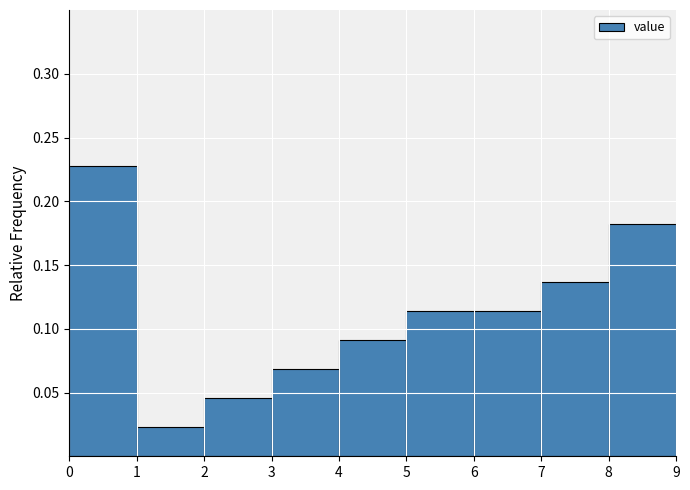

Reading left to right, transcribe this chart: for each bar, give the range it covers on the x-axis and its height. The values are not printed on the chart, so give them approximately, as read against the axis.

0 to 1: 0.225
1 to 2: 0.025
2 to 3: 0.045
3 to 4: 0.070
4 to 5: 0.090
5 to 6: 0.115
6 to 7: 0.115
7 to 8: 0.135
8 to 9: 0.180